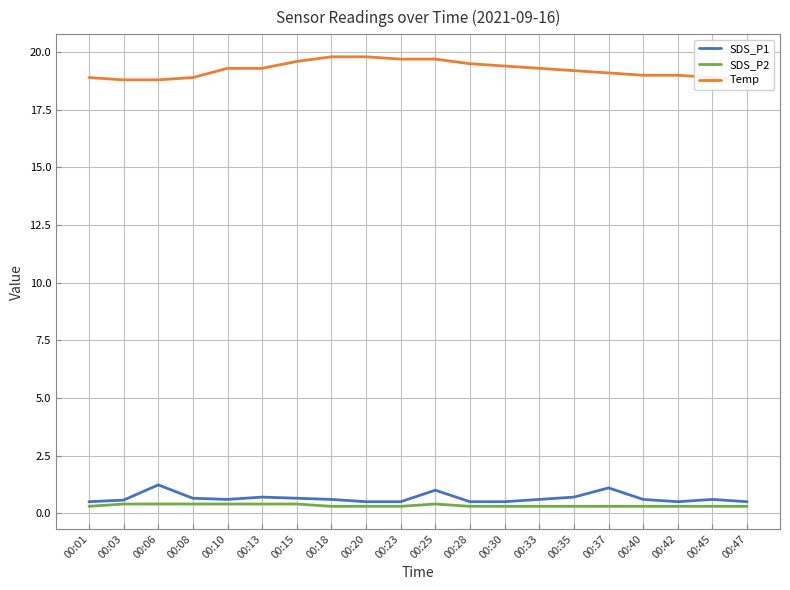

True or false: SDS_P1 and Temp intersect in this chart.

False